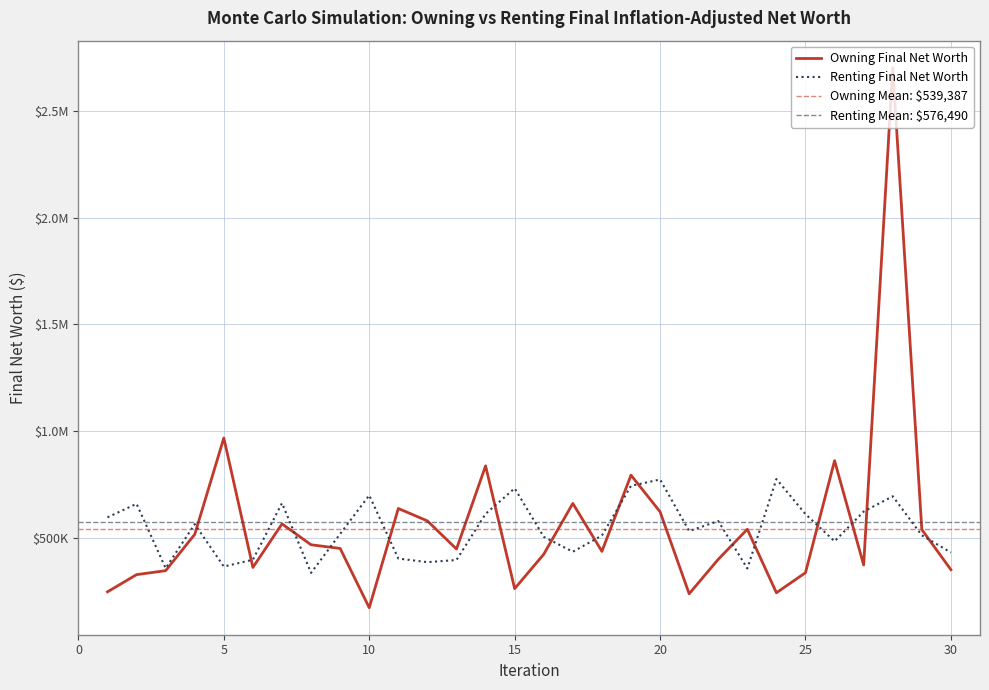

Between 16 and 23, which is larger?

23